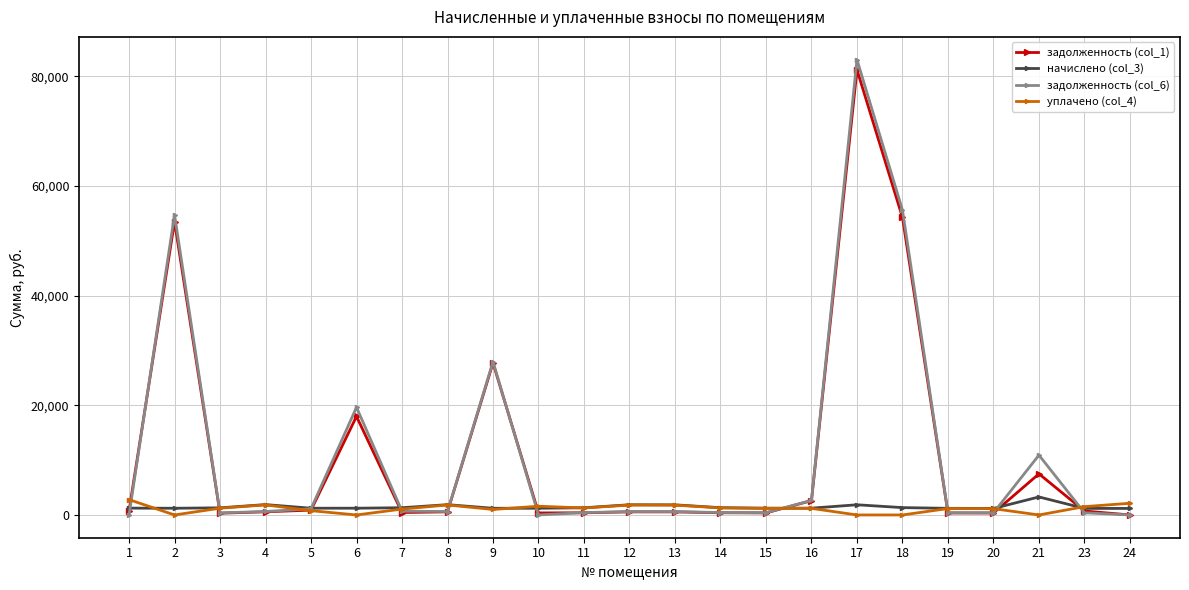

What is the value of the начислено (col_3) point at the 9th from the left?

1219.7